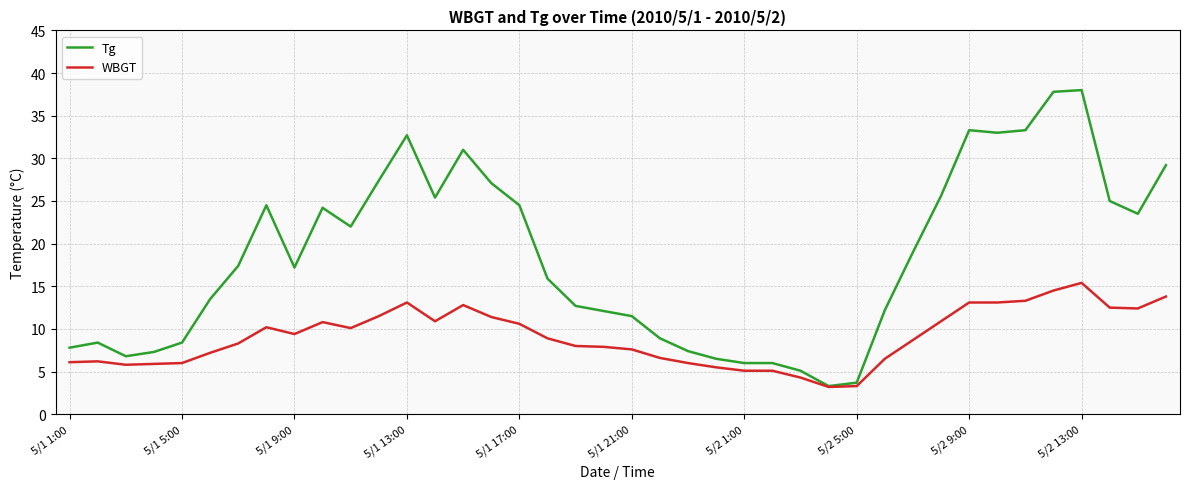

Which series has the widest spread of values?

Tg